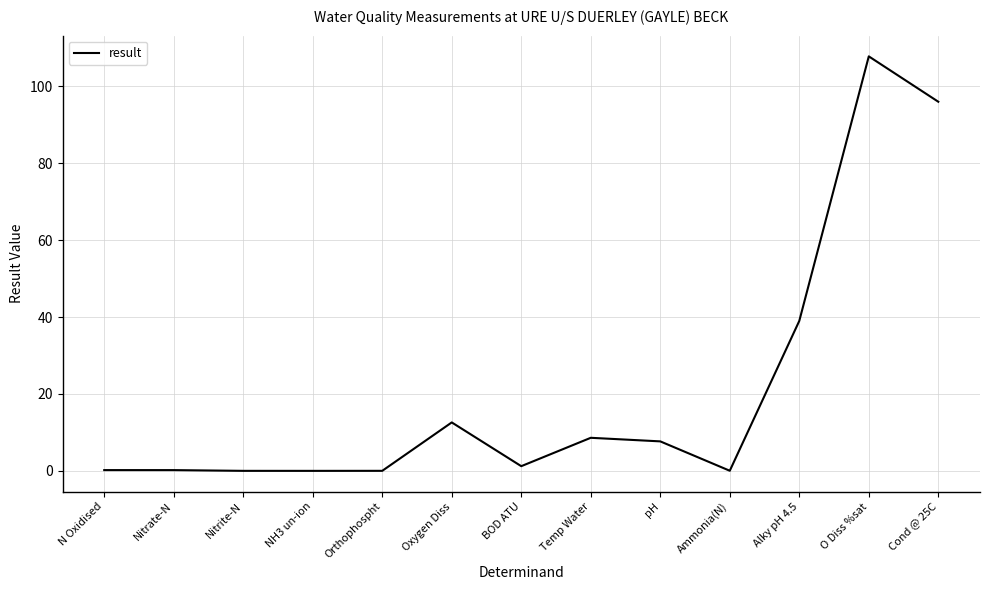

What is the greatest value displayed?

107.8